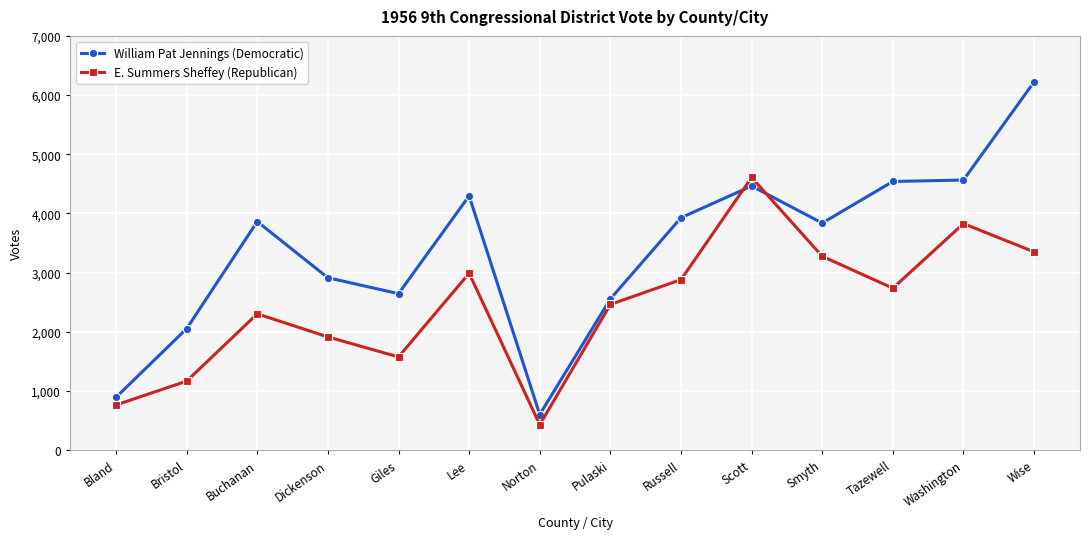

Where is the first local maximum for E. Summers Sheffey (Republican)?

Buchanan